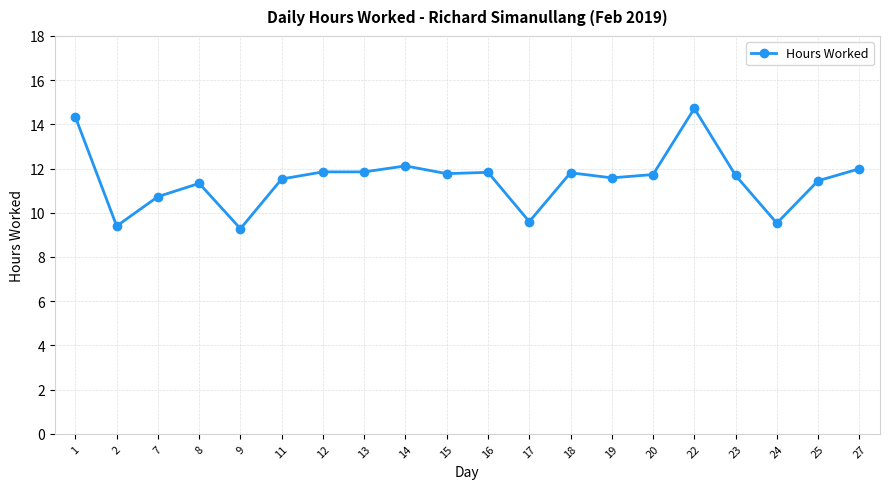

Between 11 and 24, which is larger?

11